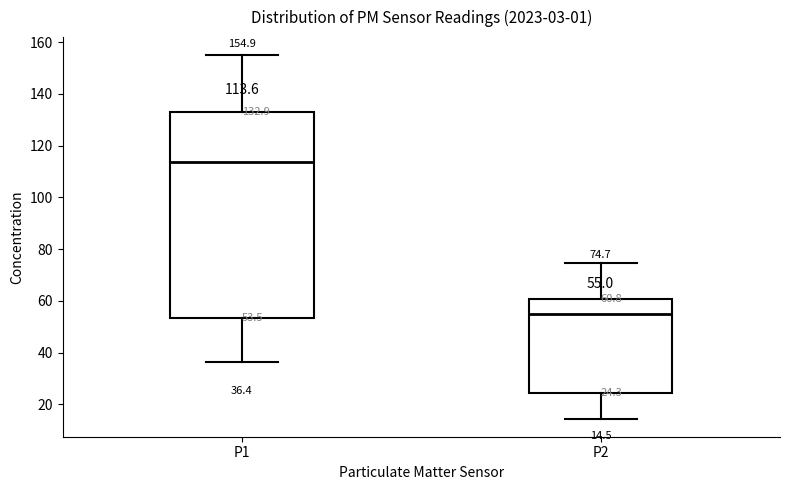

Which box has the lowest median line?

P2